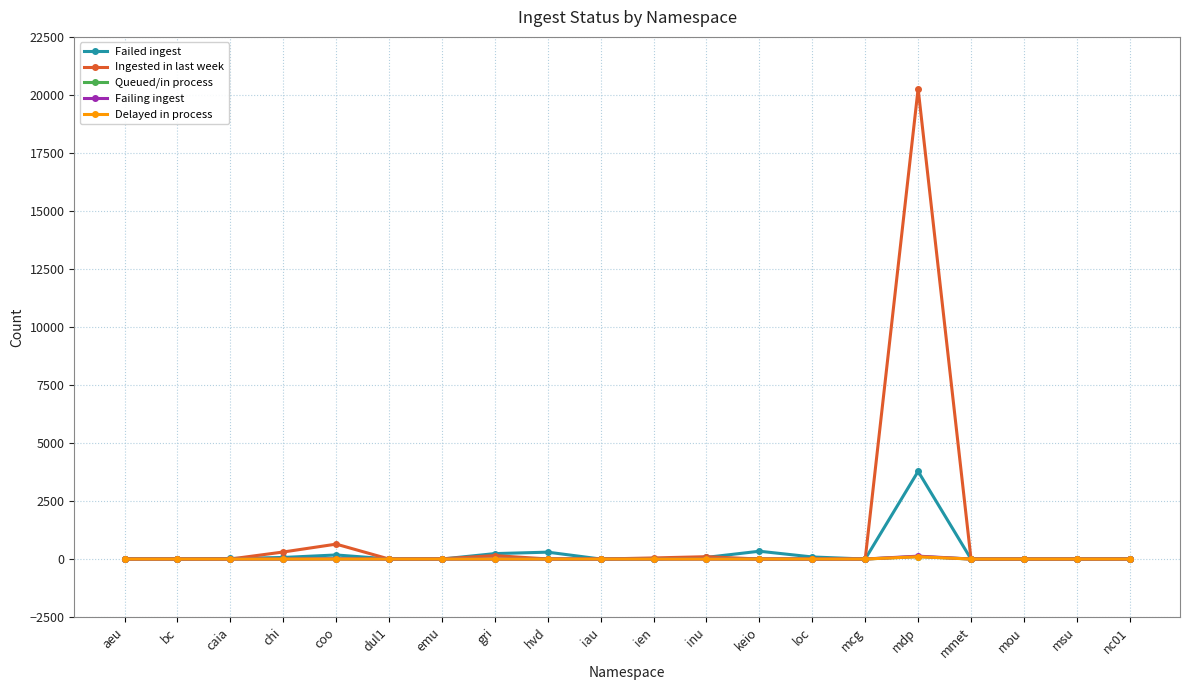

What is the sum of the Ingested in last week values at nc01 and emu?

10